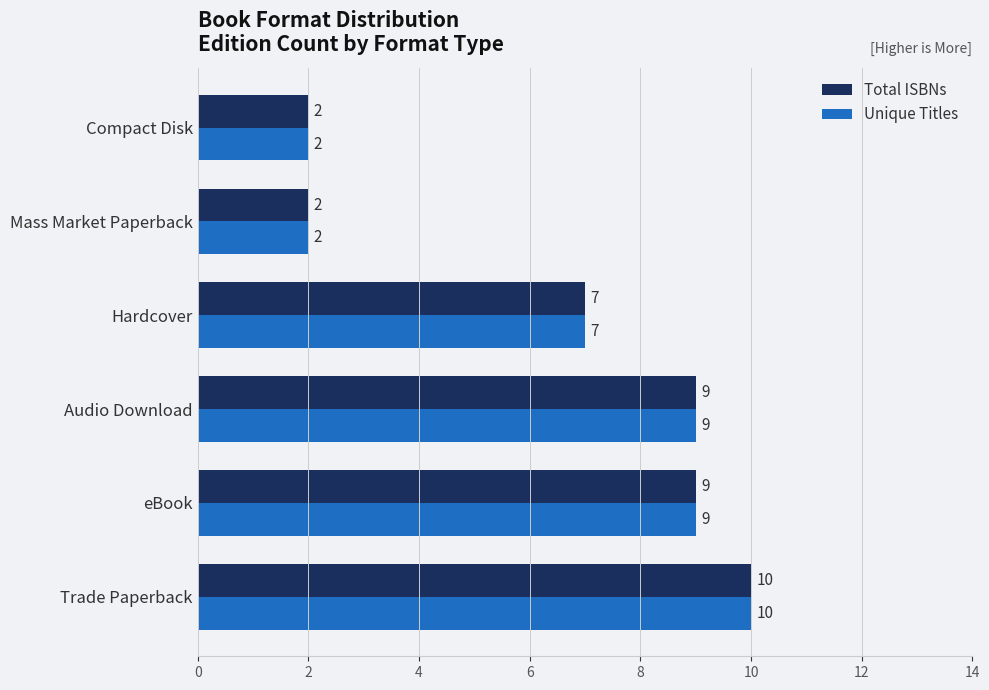

What is the highest value of the Total ISBNs series?

10